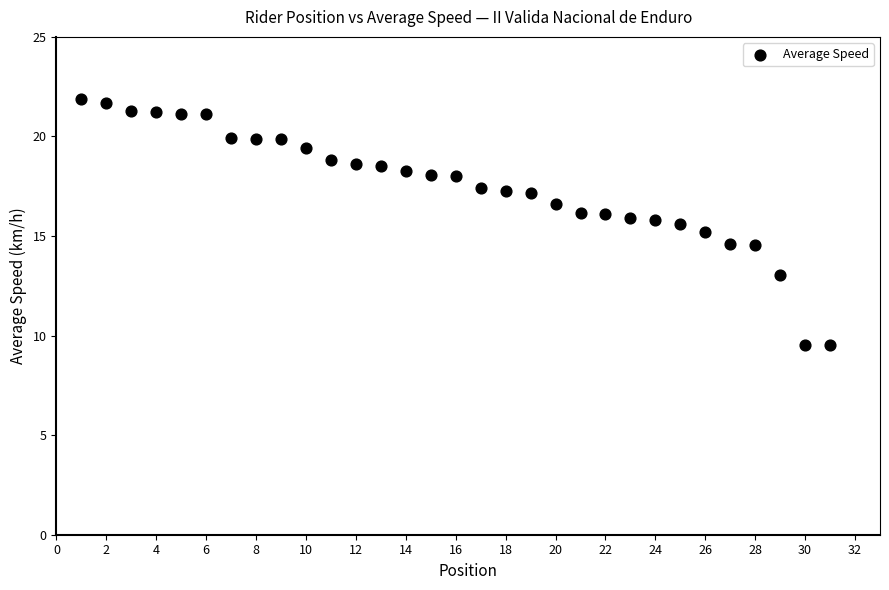

What is the range of Y values (max minus min)?

12.4